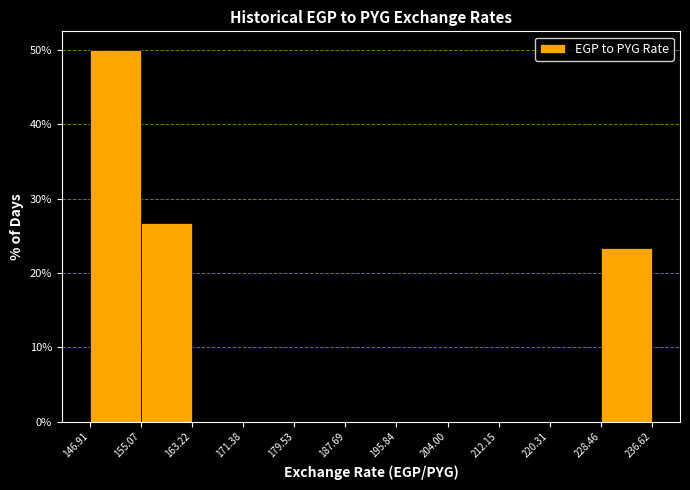

Reading left to right, transcribe this chart: for each bar, give the range it covers on the x-axis and its height. The values are not printed on the chart, so give them approximately, as read against the axis.

146.91 to 155.07: 50
155.07 to 163.22: 27
163.22 to 171.38: 0
171.38 to 179.53: 0
179.53 to 187.69: 0
187.69 to 195.84: 0
195.84 to 204.00: 0
204.00 to 212.15: 0
212.15 to 220.31: 0
220.31 to 228.46: 0
228.46 to 236.62: 23